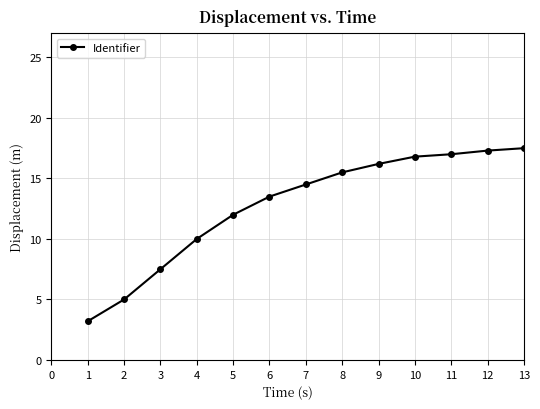

Does the chart display data point markers on the line(s)?

Yes